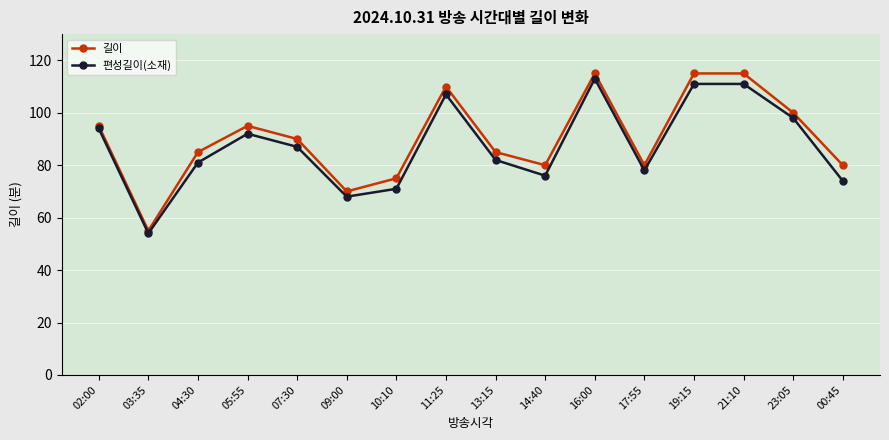

Count the number of categories in the chart.

16